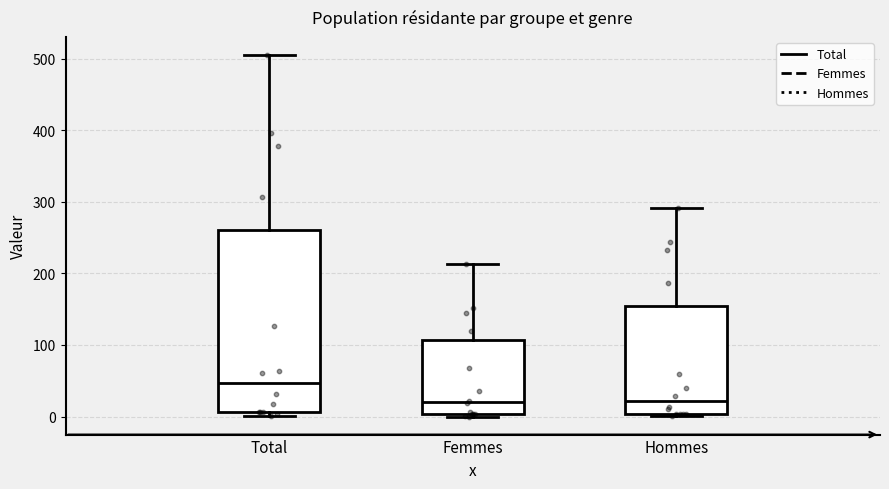

Reading left to right, read every box against the y-axis: the position of its median line, the range the box covers, and the ends of its whiskers. The values are not printed on the chart, so give them approximately, as read against the axis.

Total: median 50, box 10 to 260, whiskers 0 to 510
Femmes: median 20, box 0 to 110, whiskers 0 (just below the box's lower edge) to 210
Hommes: median 20, box 0 to 150, whiskers 0 to 290